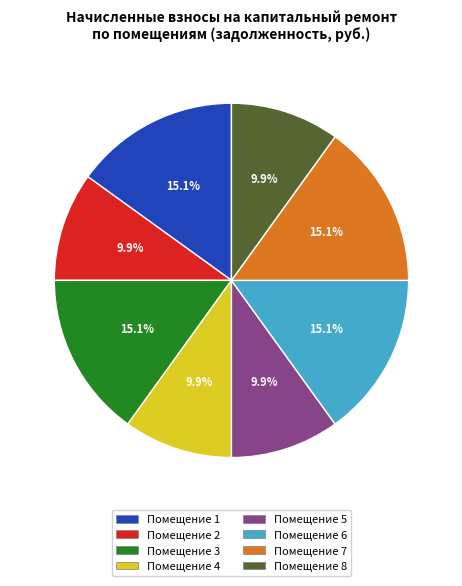

Does Помещение 2 account for over 50% of the chart?

No